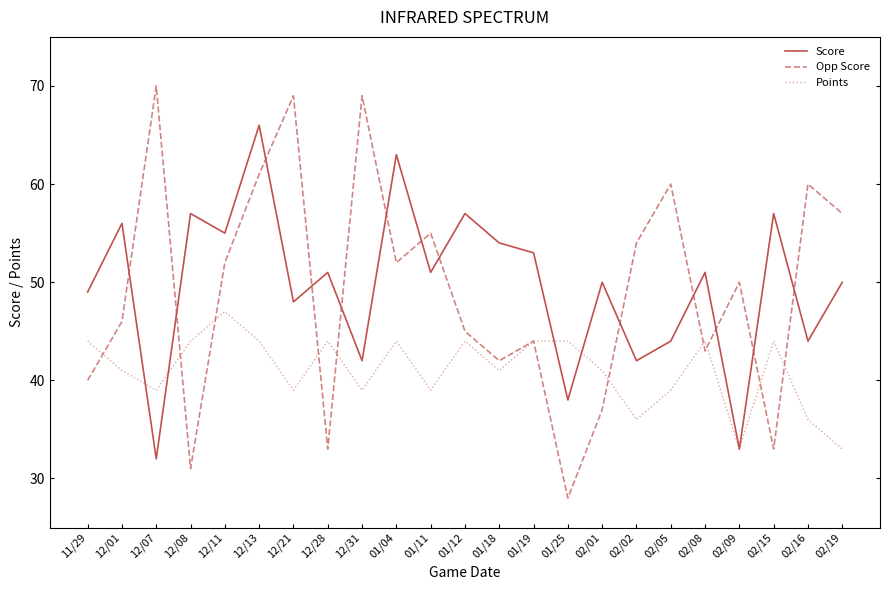

At which category is the sum across all series the highest?

12/13